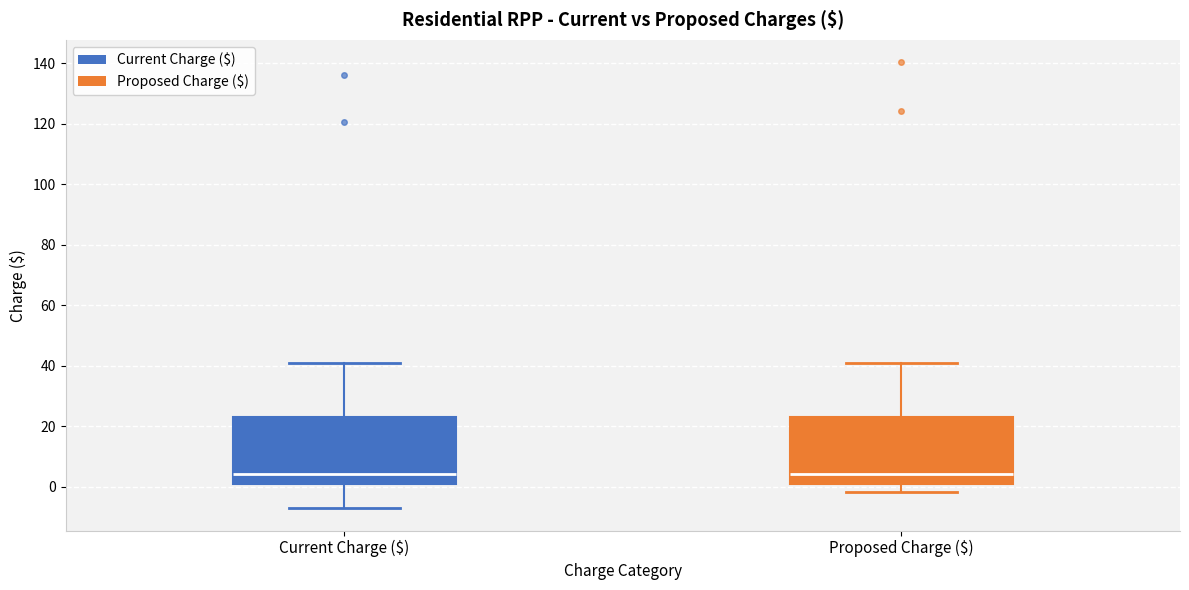

Reading left to right, transcribe this box plot: for each box, give where its median line is, the range the box spans, and where its two whiskers end, as read against the y-axis. The values are not printed on the chart, so give them approximately, as read against the axis.

Current Charge ($): median 4, box 0 to 24, whiskers -8 to 40
Proposed Charge ($): median 4, box 0 to 24, whiskers -2 to 40